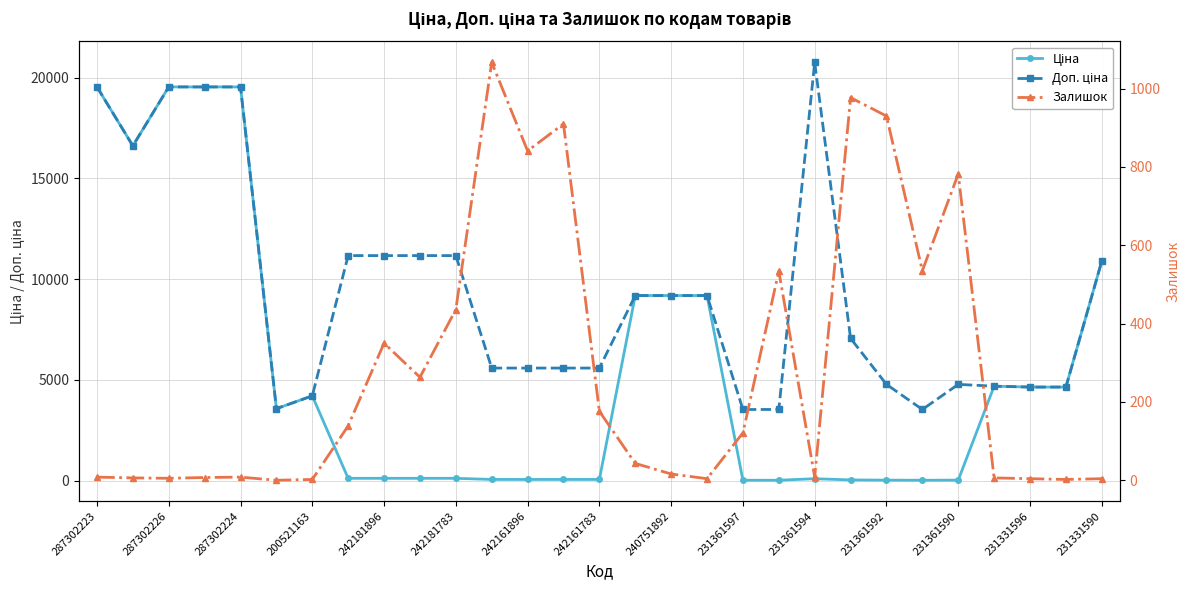

Which series has the largest range (max minus min)?

Ціна